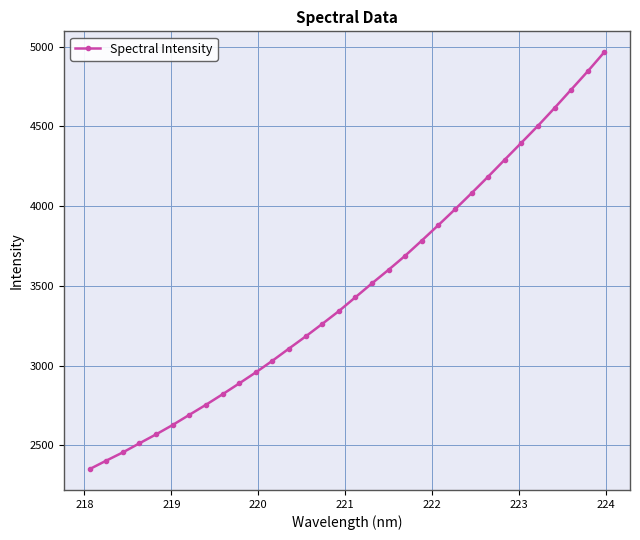

What is the difference between the second highest and minimum values?

2493.9